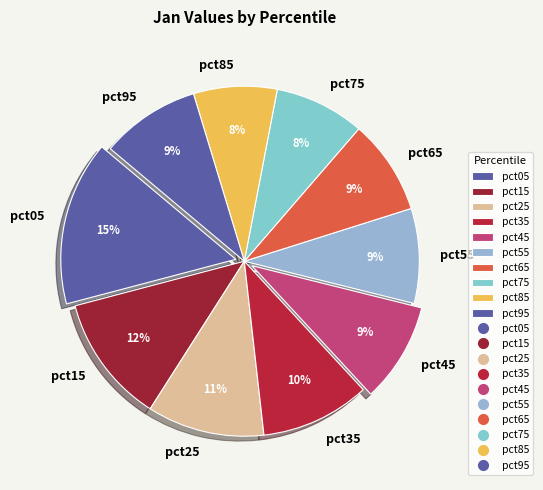

How many segments does this pie chart have?

10